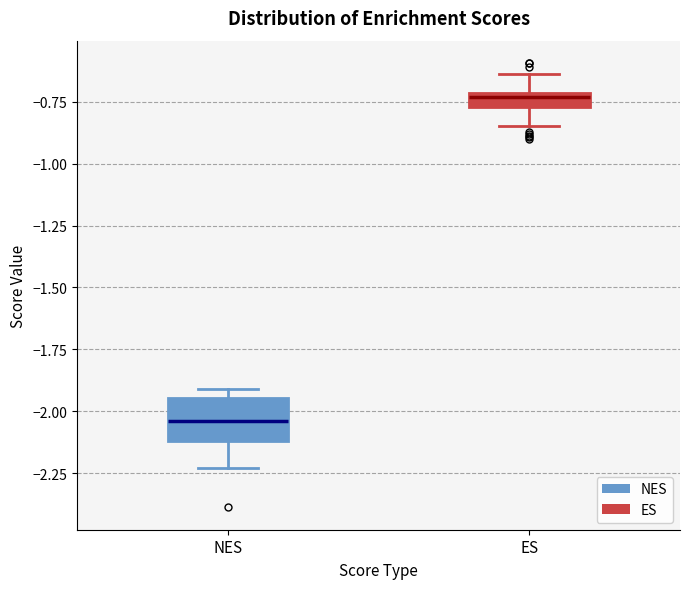

Which box has the highest median line?

ES